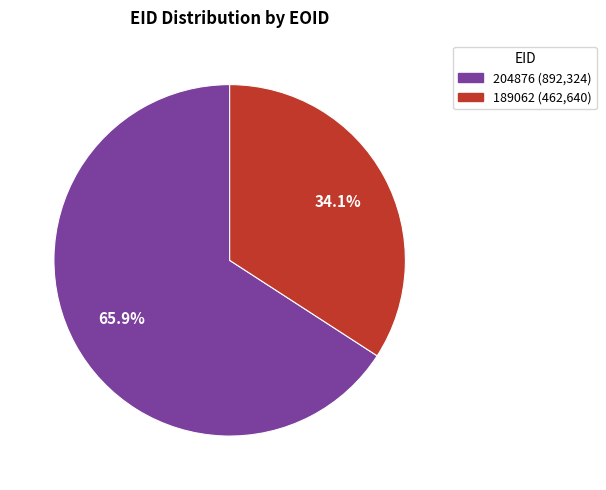

What is the ratio of the value at 204876 to the value at 189062?

1.9